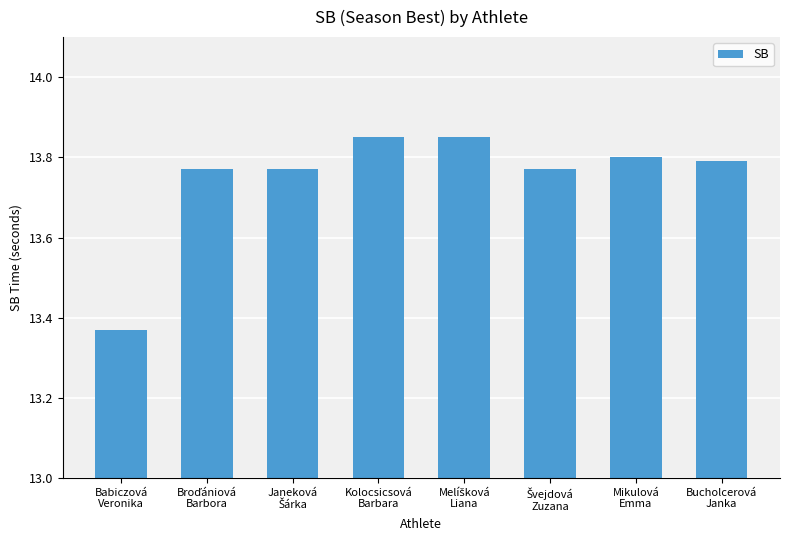

True or false: the data shows 18.8 at Babiczová
Veronika.

False